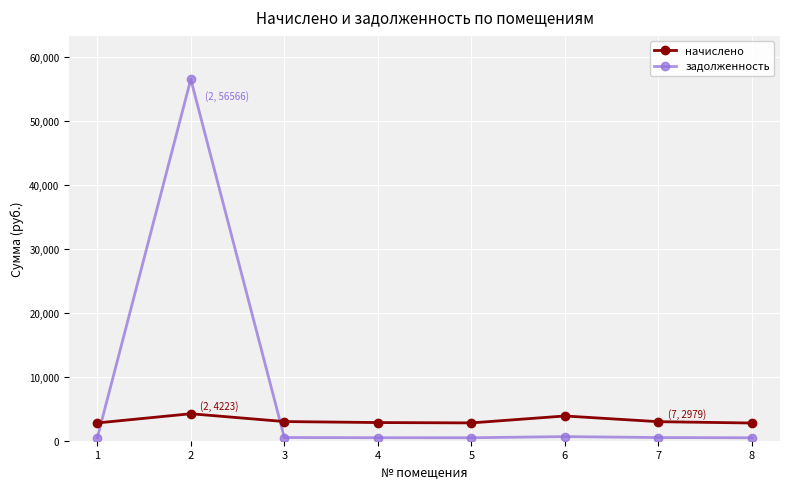

Rank the series at 5 from lowest to highest value.

задолженность, начислено